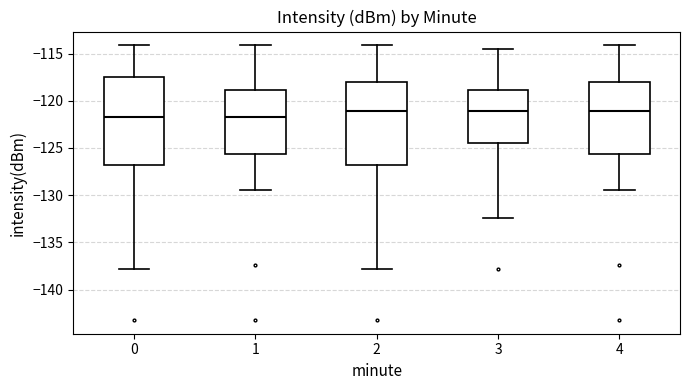

Reading left to right, transcribe this box plot: for each box, give where its median line is, the range the box spans, and where its two whiskers end, as read against the y-axis. The values are not printed on the chart, so give them approximately, as read against the axis.

0: median -121.5, box -127.0 to -117.5, whiskers -138.0 to -114.0
1: median -121.5, box -125.5 to -119.0, whiskers -129.5 to -114.0
2: median -121.0, box -127.0 to -118.0, whiskers -138.0 to -114.0
3: median -121.0, box -124.5 to -119.0, whiskers -132.5 to -114.5
4: median -121.0, box -125.5 to -118.0, whiskers -129.5 to -114.0